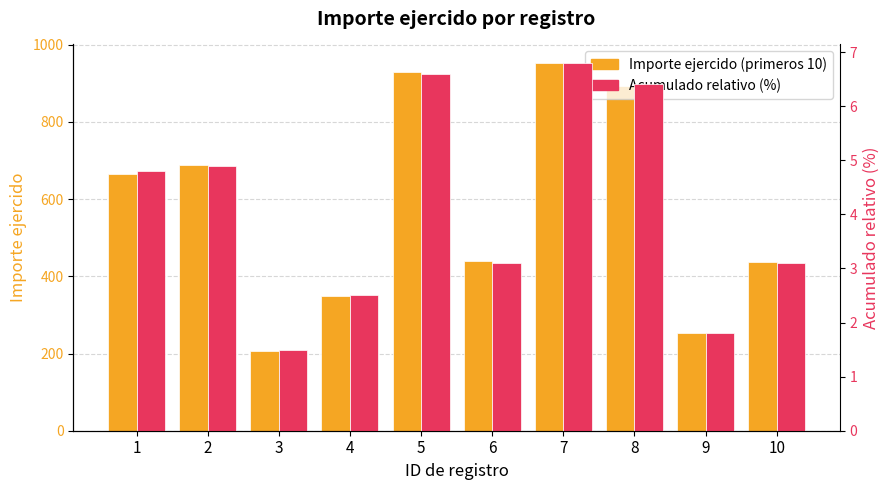

What is the average value of the Acumulado relativo (%) series?

4.2